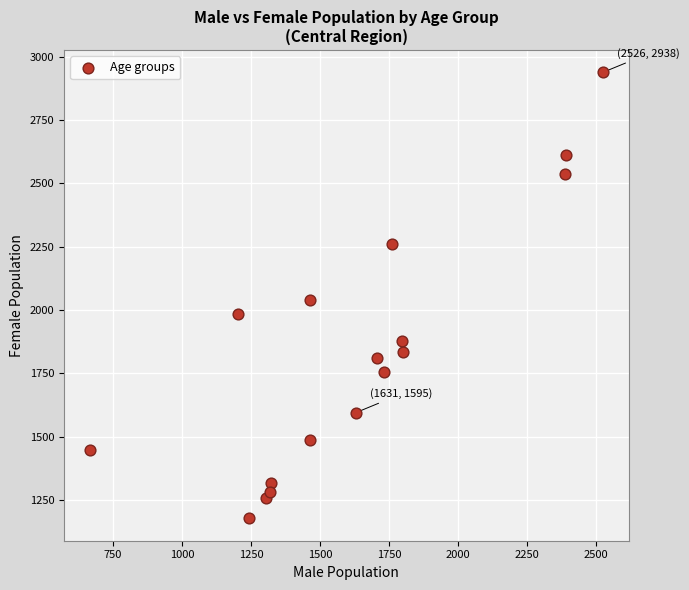

What is the range of Y values (max minus min)?

1761